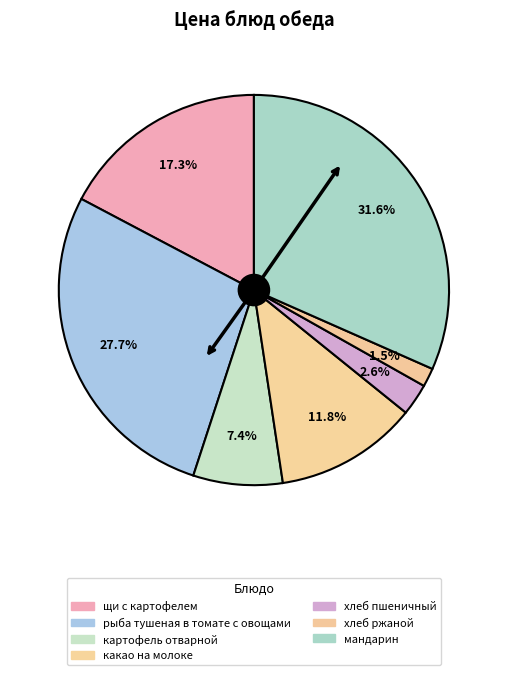

Is it true that какао на молоке is 12% of the pie?

True